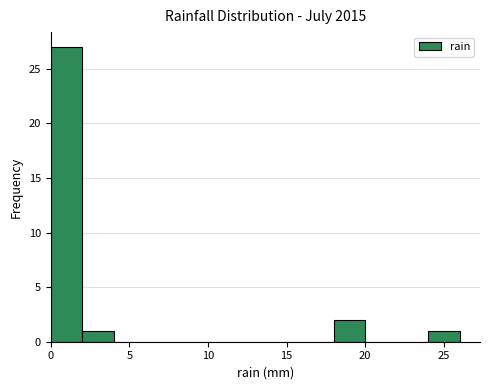

Reading left to right, transcribe this chart: for each bar, give the range it covers on the x-axis and its height. The values are not printed on the chart, so give them approximately, as read against the axis.

0 to 2: 27
2 to 4: 1
4 to 6: 0
6 to 8: 0
8 to 10: 0
10 to 12: 0
12 to 14: 0
14 to 16: 0
16 to 18: 0
18 to 20: 2
20 to 22: 0
22 to 24: 0
24 to 26: 1